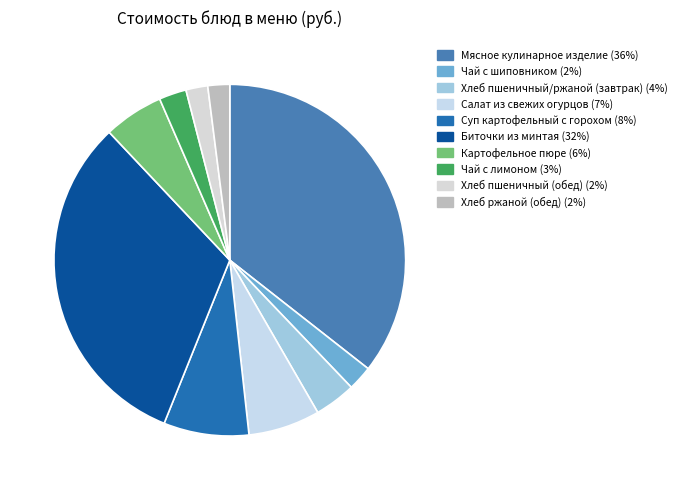

How many segments does this pie chart have?

10